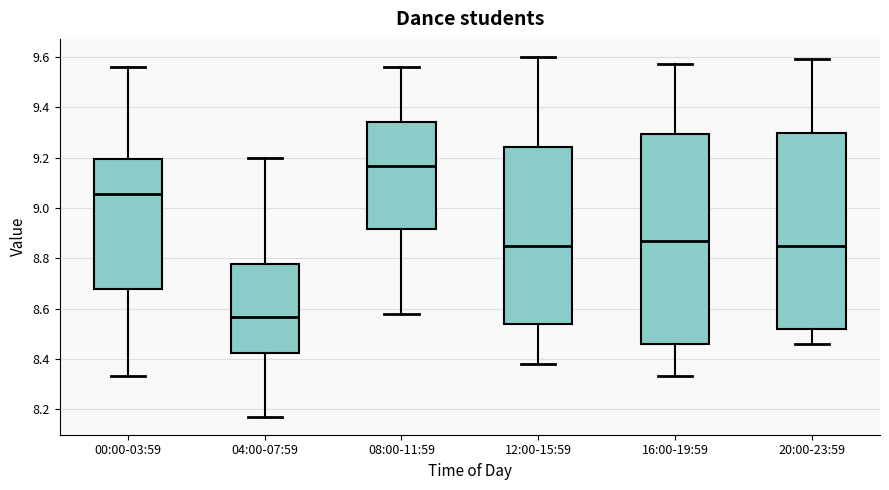

Comparing the boxes themselves (not the whiskers), which one is the tallest?

16:00-19:59